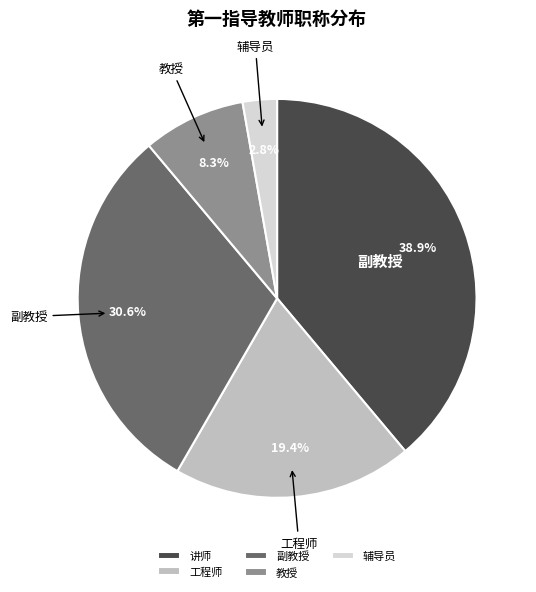

Between 副教授 and 工程师, which is larger?

副教授